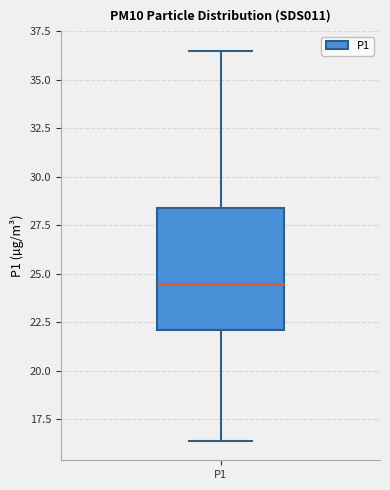

Where does the lower whisker of the box for P1 end on the y-axis? The values are not printed on the chart, so give them approximately, as read against the axis.

16.5